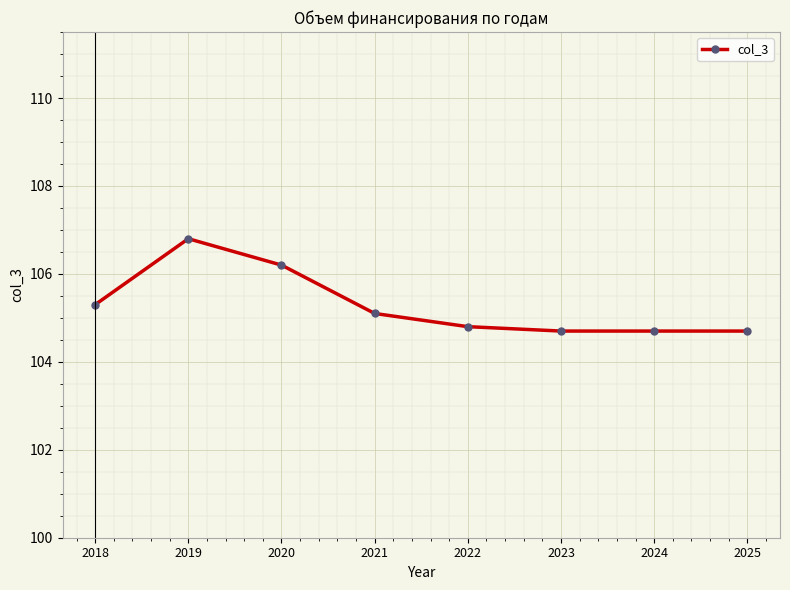

Is this an area chart (filled region under the line)?

No